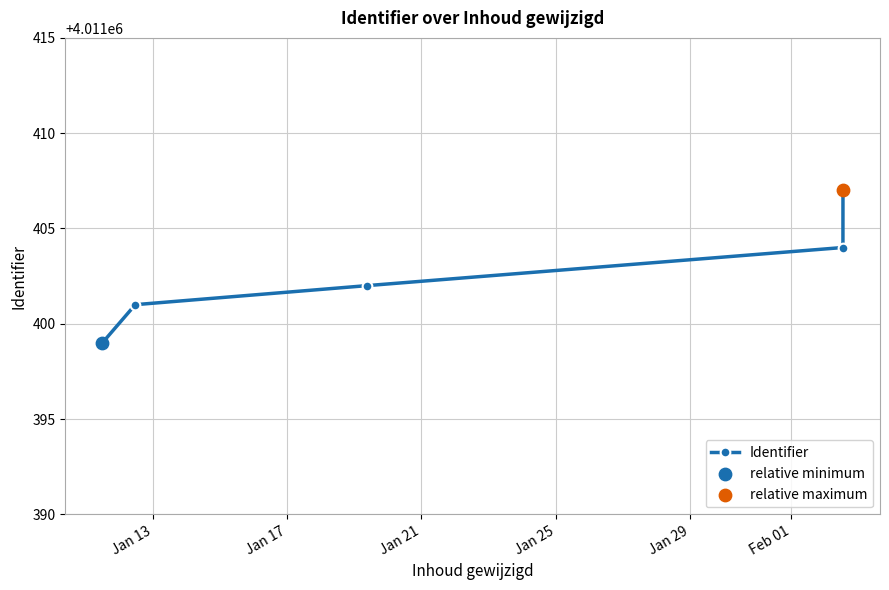

What is the greatest value displayed?

4011407